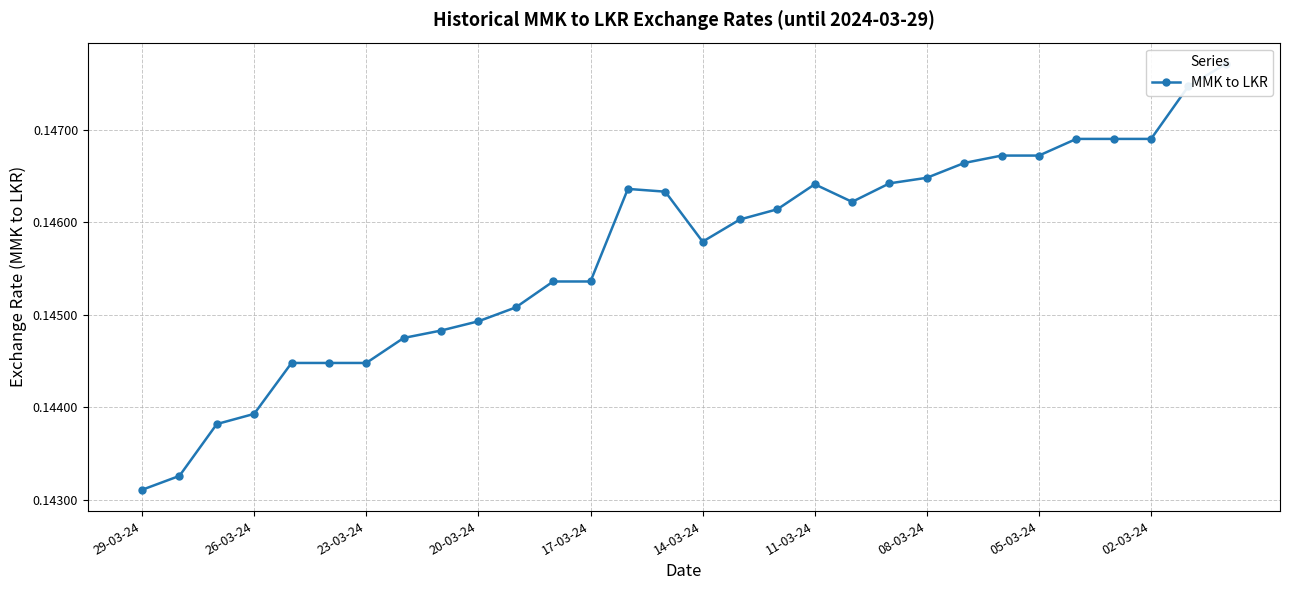

Count the values in the range 0 to 1.

30